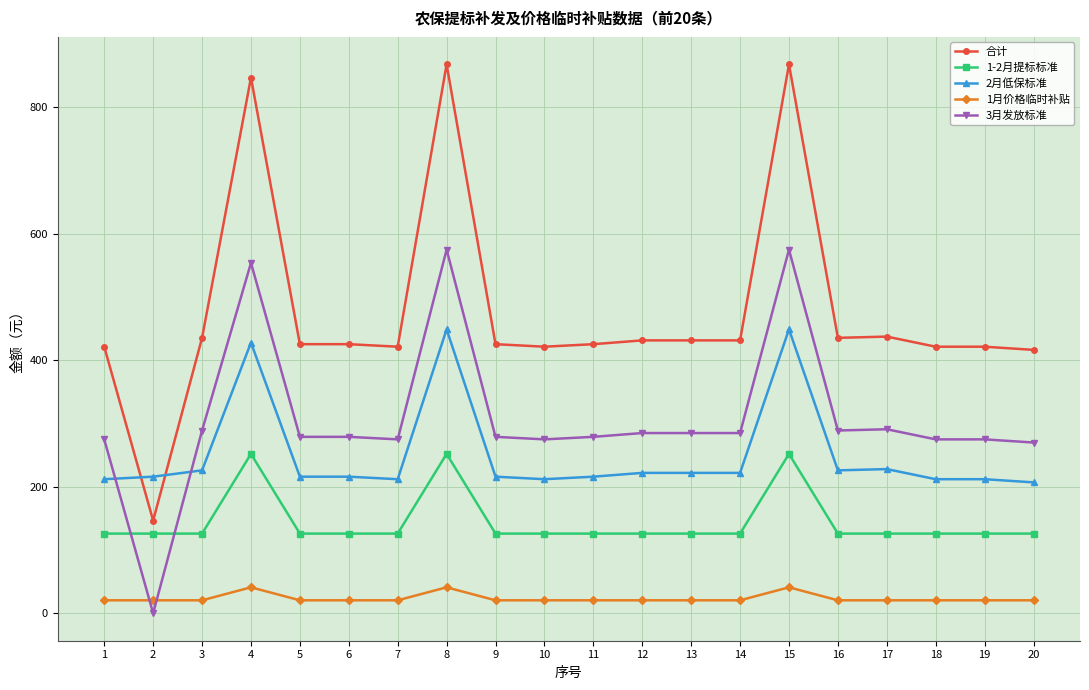

List the series in order of their peak value, lowest first.

1月价格临时补贴, 1-2月提标标准, 2月低保标准, 3月发放标准, 合计